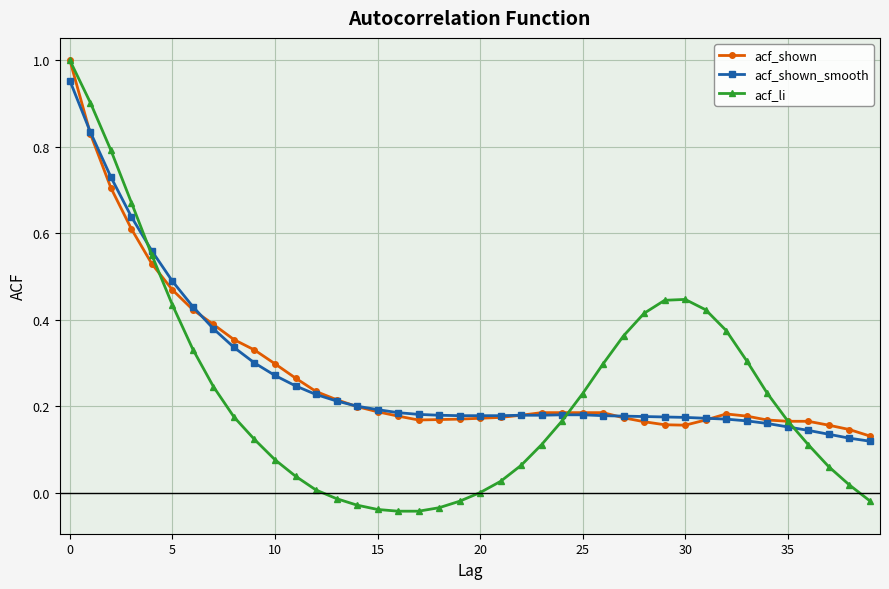

Which series has the largest range (max minus min)?

acf_li